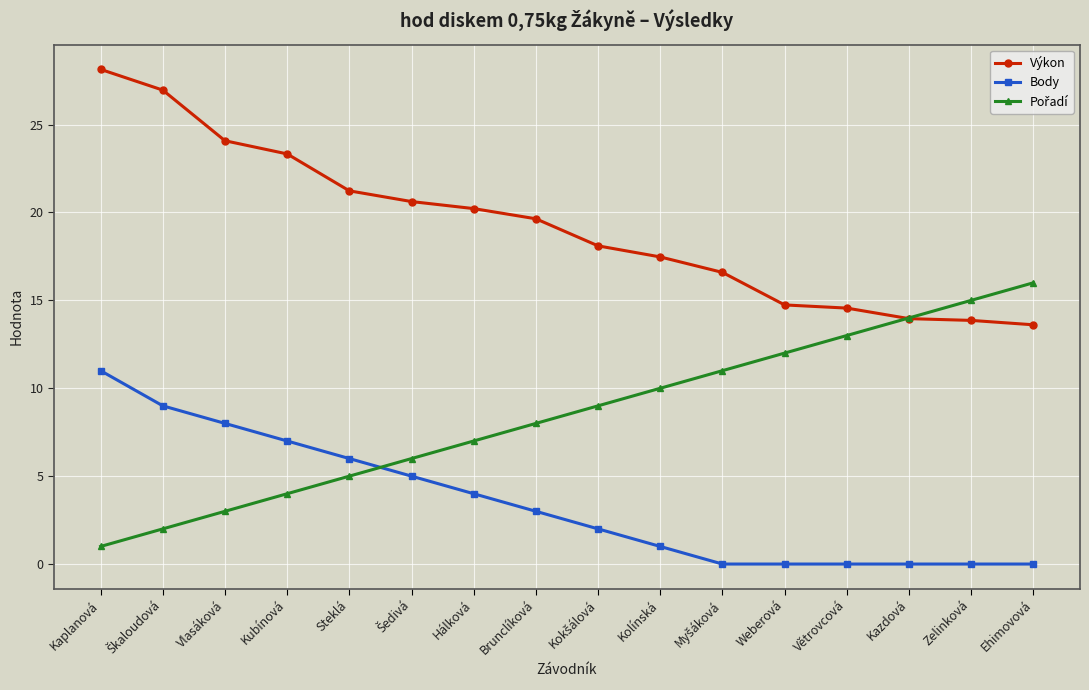

What is the difference between the highest and lowest values at Brunclíková?

16.6